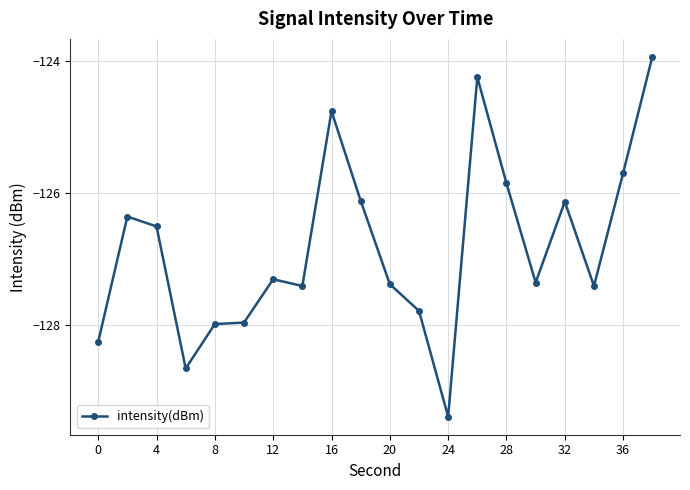

What is the value of the 10th point from the left?

-126.1